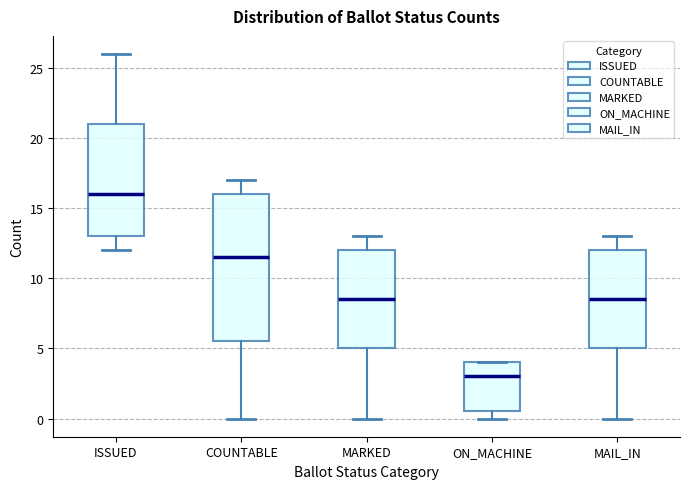

Reading left to right, read every box against the y-axis: the position of its median line, the range the box covers, and the ends of its whiskers. The values are not printed on the chart, so give them approximately, as read against the axis.

ISSUED: median 16.0, box 13.0 to 21.0, whiskers 12.0 to 26.0
COUNTABLE: median 11.5, box 5.5 to 16.0, whiskers 0.0 to 17.0
MARKED: median 8.5, box 5.0 to 12.0, whiskers 0.0 to 13.0
ON_MACHINE: median 3.0, box 0.5 to 4.0, whiskers 0.0 to 4.0
MAIL_IN: median 8.5, box 5.0 to 12.0, whiskers 0.0 to 13.0